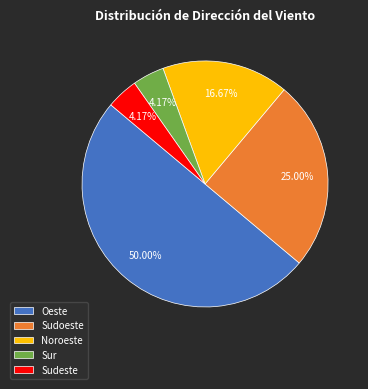

Which category has the biggest portion of the pie?

Oeste